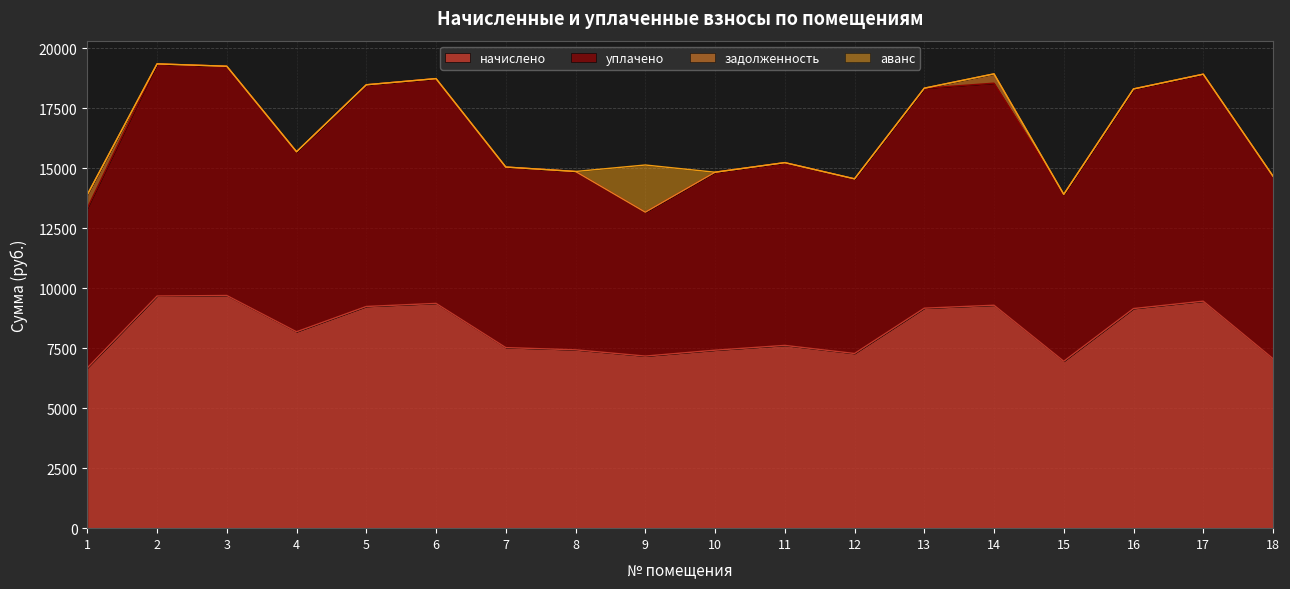

In уплачено, how many points are higher than both neighbors (excluding endpoints)?

5